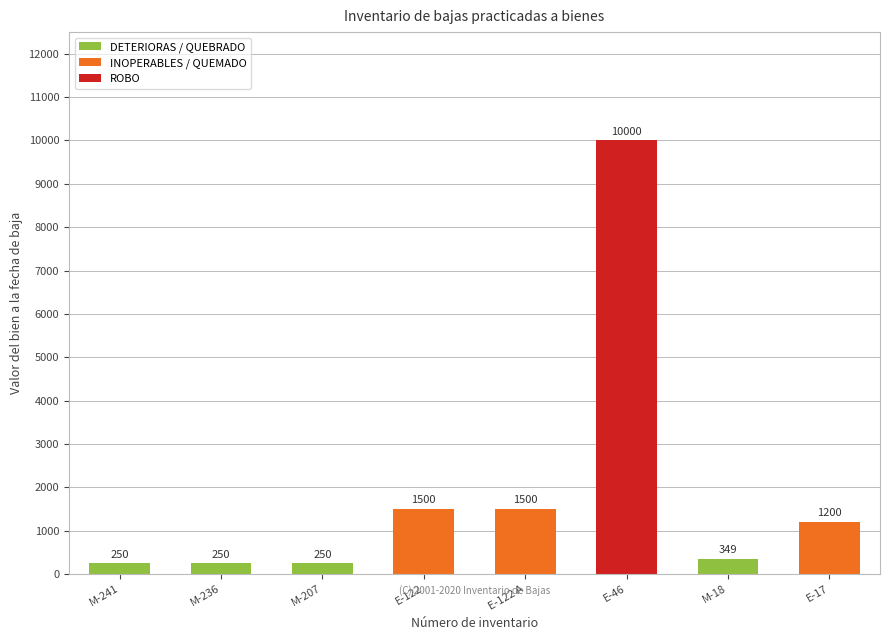

What is the label of the 3rd bar from the left?

M-207